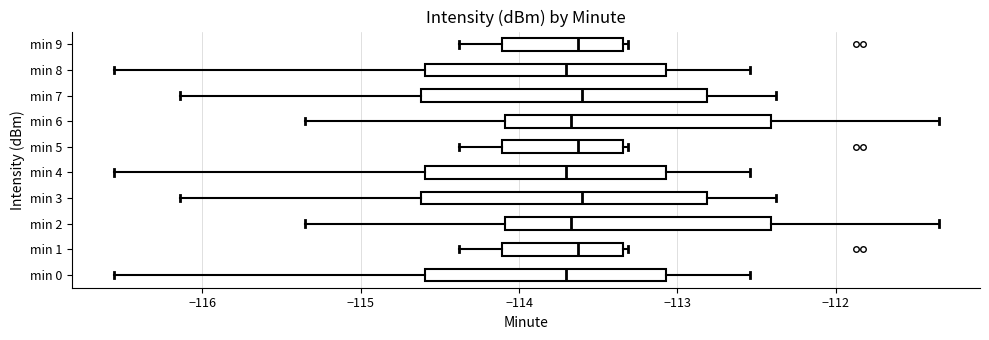

Reading bottom to top, transcribe this box plot: for each box, give where its median line is, the range the box spans, and where its two whiskers end, as read against the x-axis. The values are not printed on the chart, so give them approximately, as read against the axis.

min 0: median -113.7, box -114.6 to -113.1, whiskers -116.6 to -112.5
min 1: median -113.6, box -114.1 to -113.3, whiskers -114.4 to -113.3 (just right of the box's right edge)
min 2: median -113.7, box -114.1 to -112.4, whiskers -115.3 to -111.3
min 3: median -113.6, box -114.6 to -112.8, whiskers -116.1 to -112.4
min 4: median -113.7, box -114.6 to -113.1, whiskers -116.6 to -112.5
min 5: median -113.6, box -114.1 to -113.3, whiskers -114.4 to -113.3 (just right of the box's right edge)
min 6: median -113.7, box -114.1 to -112.4, whiskers -115.3 to -111.3
min 7: median -113.6, box -114.6 to -112.8, whiskers -116.1 to -112.4
min 8: median -113.7, box -114.6 to -113.1, whiskers -116.6 to -112.5
min 9: median -113.6, box -114.1 to -113.3, whiskers -114.4 to -113.3 (just right of the box's right edge)